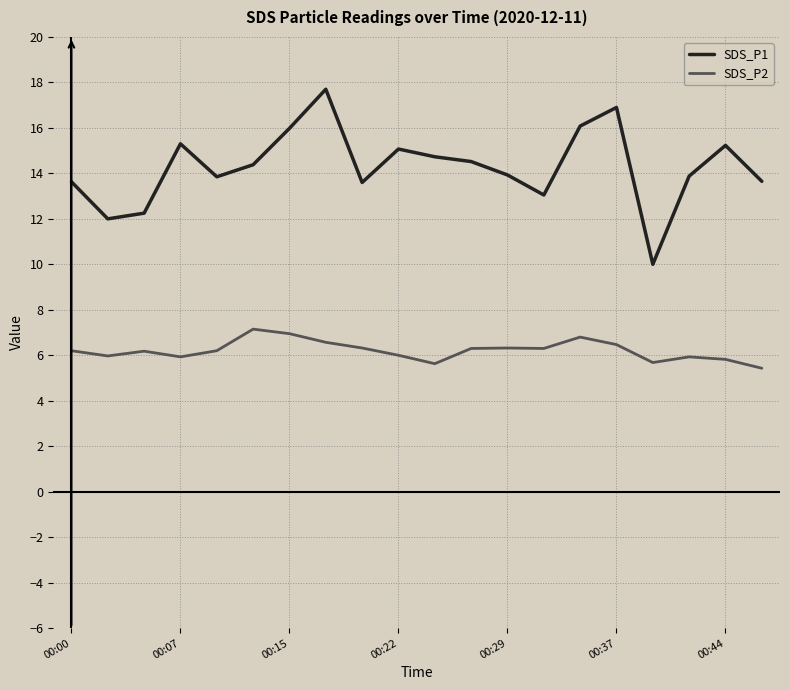

Rank the series by their maximum value, from highest to lowest.

SDS_P1, SDS_P2